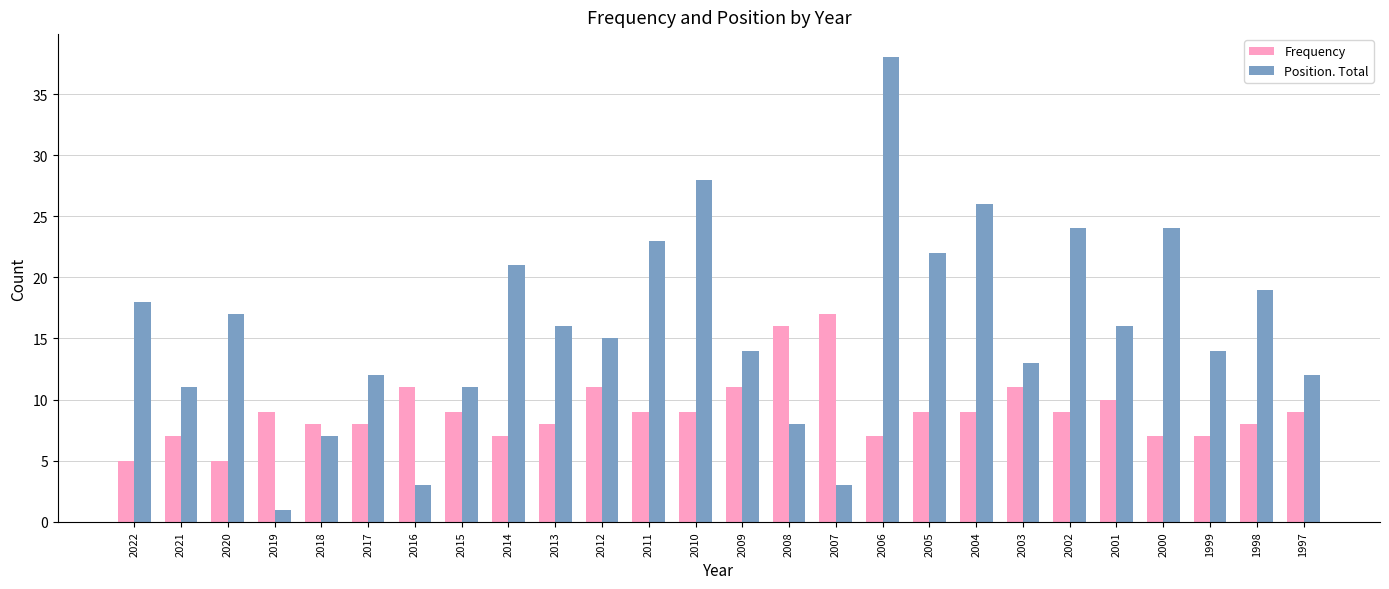

Which category has the lowest value across all series?

2019